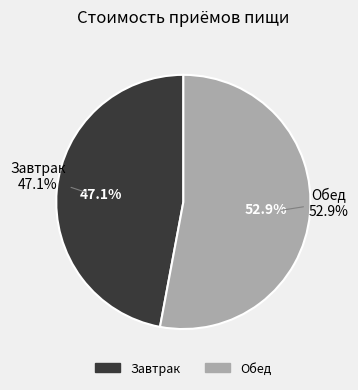

Approximately how many times larger is the value at Обед compared to Завтрак?

1.1